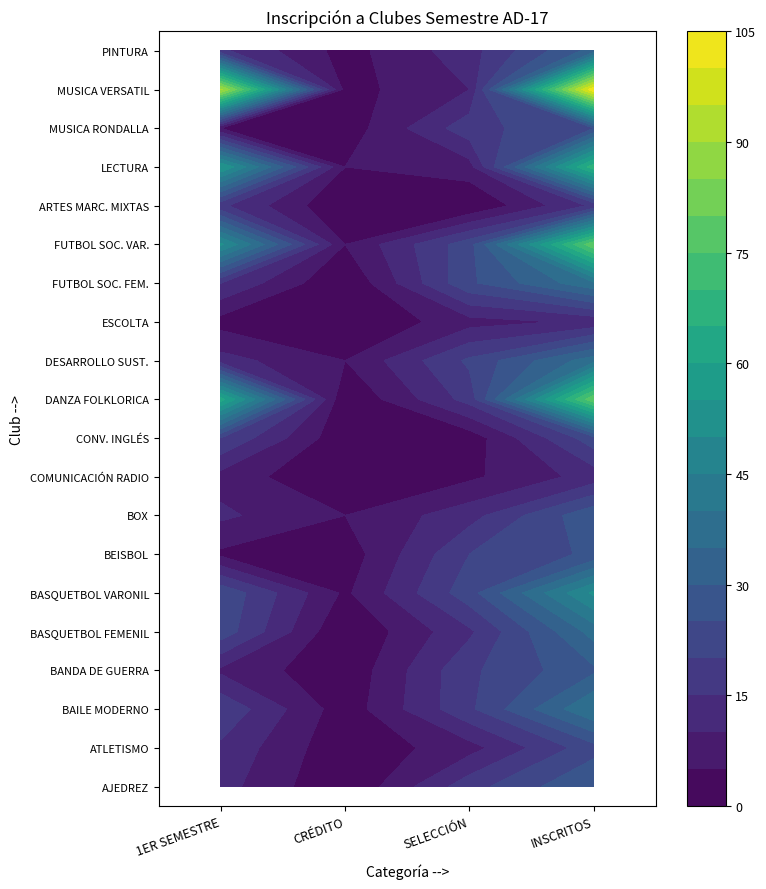

What is the difference between the second highest and minimum values in the LECTURA series?

50